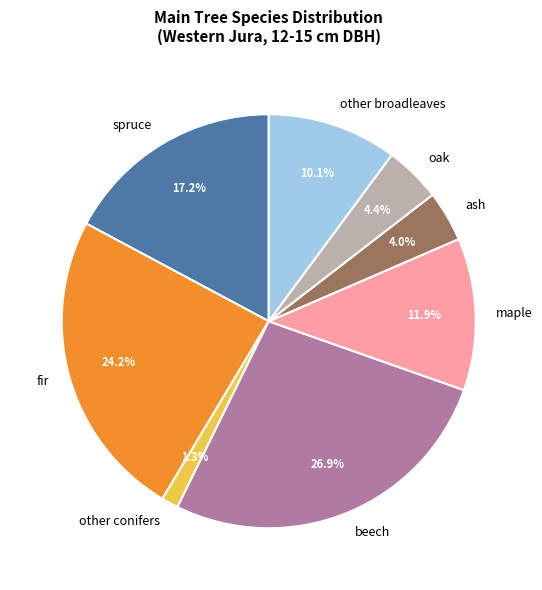

Which has a higher value, other conifers or oak?

oak